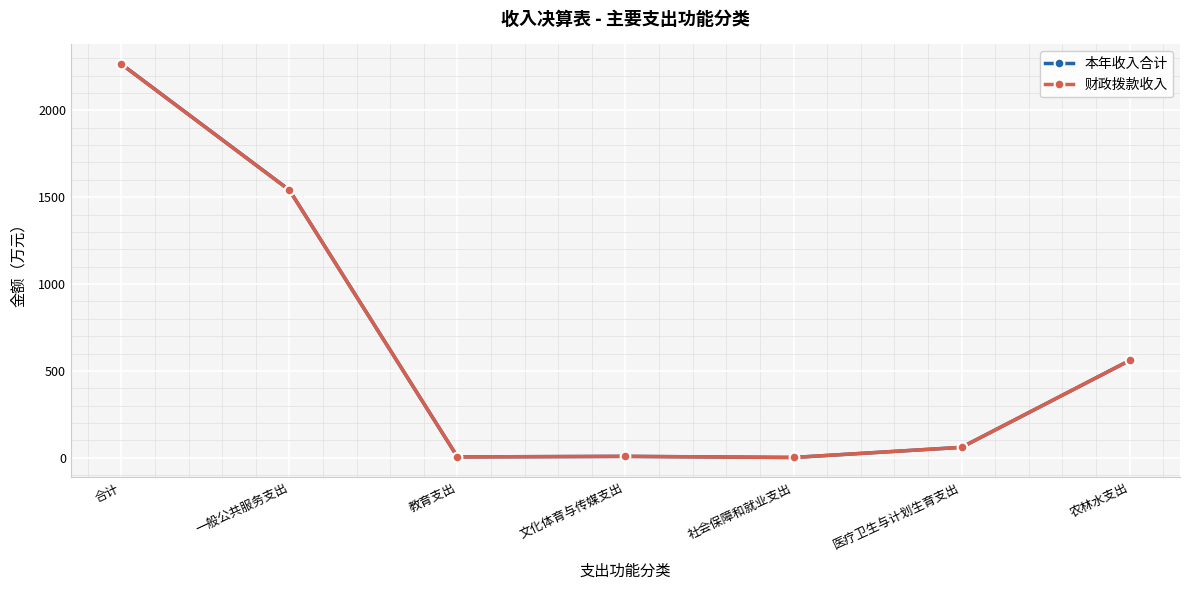

At how many categories does at least one series exceed 342?

3